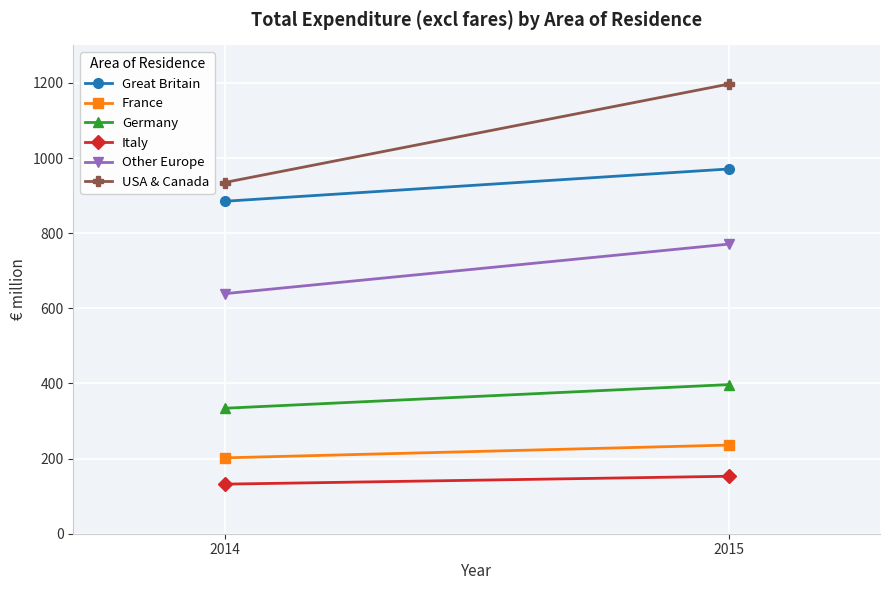

Which has a higher value, 2015 or 2014?

2015